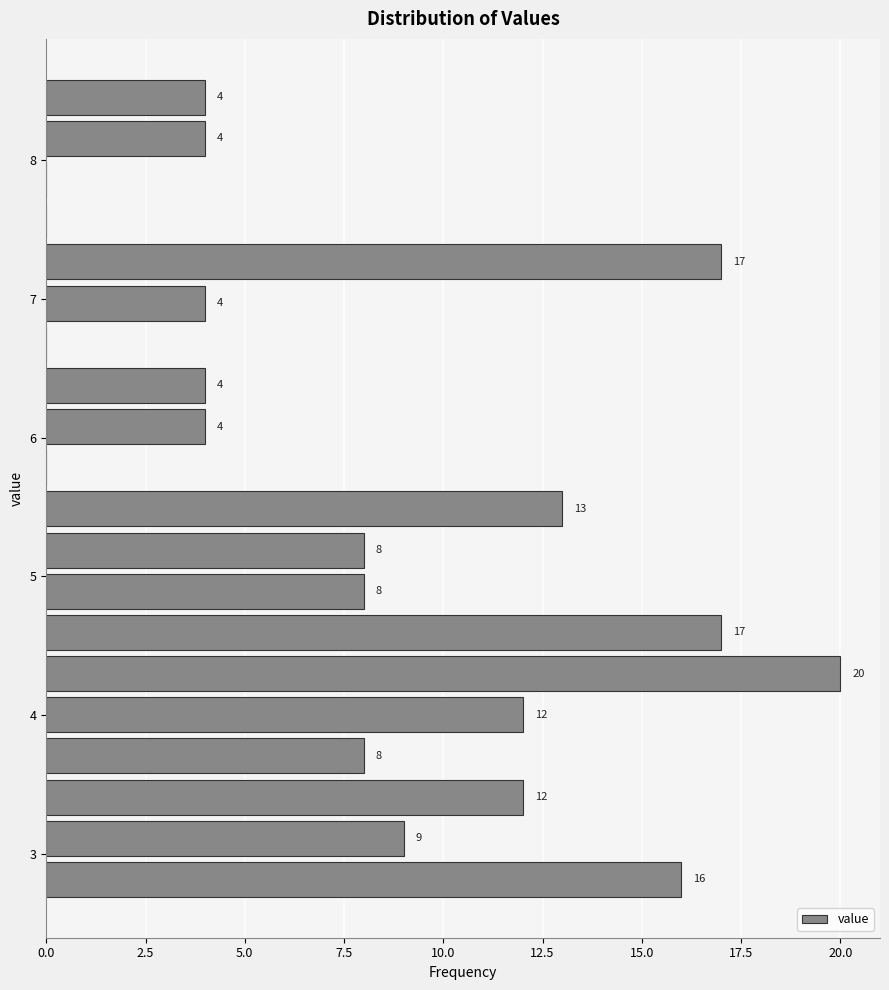

Around what value on the y-axis is the longest bar? Give the approximate position of its centre, as read against the axis.

4.3